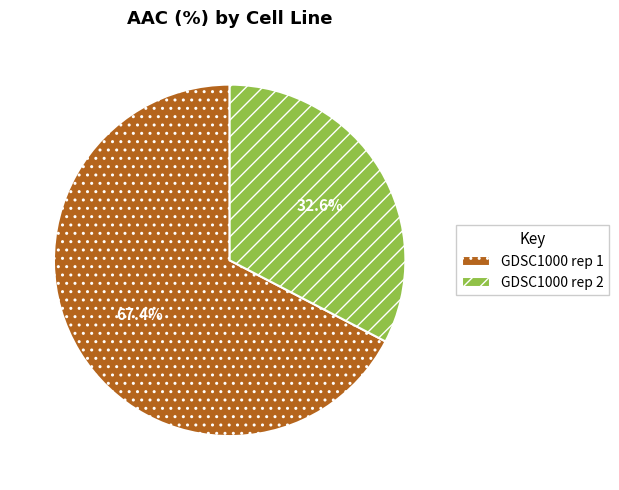

To the nearest percent, what percentage of the pie is GDSC1000 rep 1?

67%